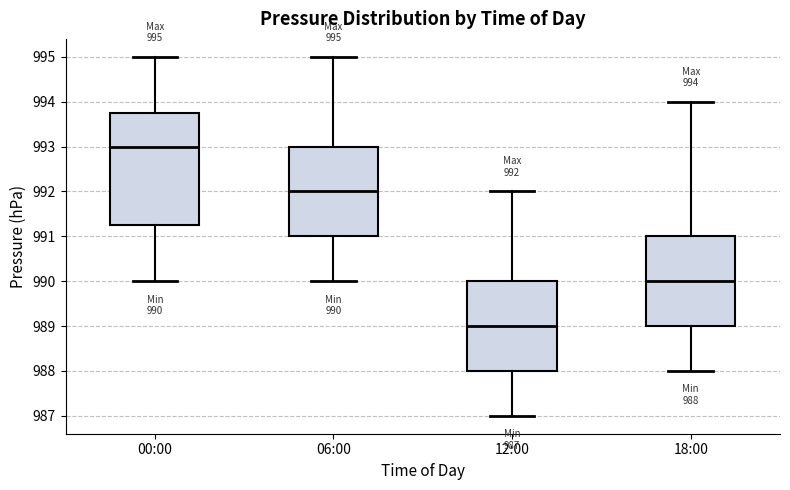

Which box is the tallest, from its lower edge to its upper edge?

00:00